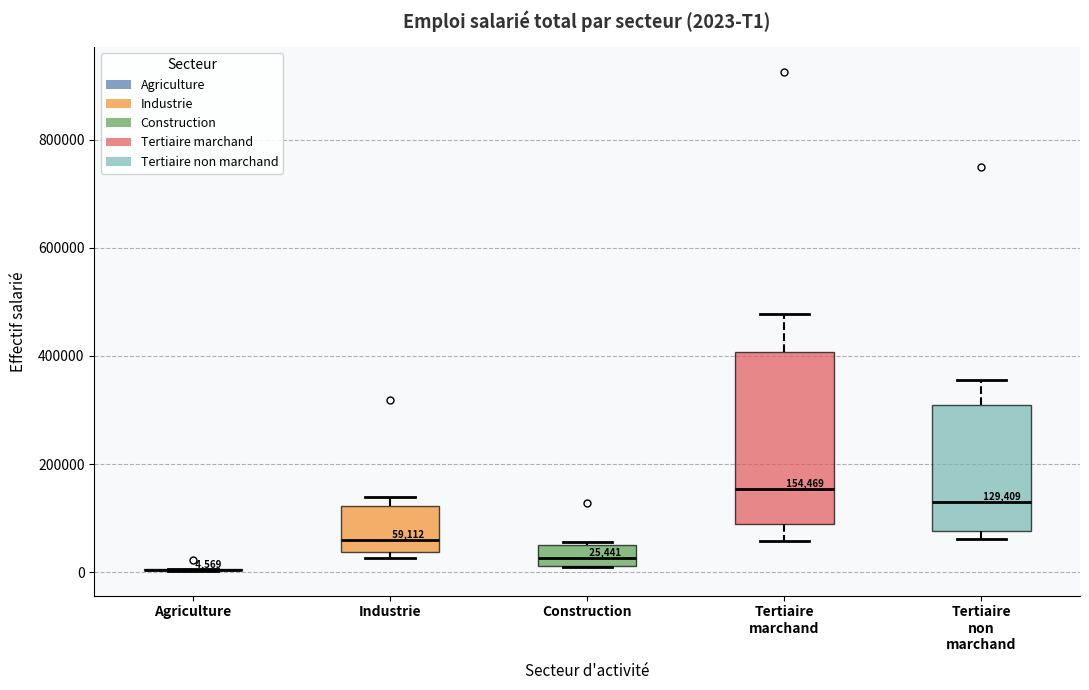

Which box is the tallest, from its lower edge to its upper edge?

Tertiaire marchand